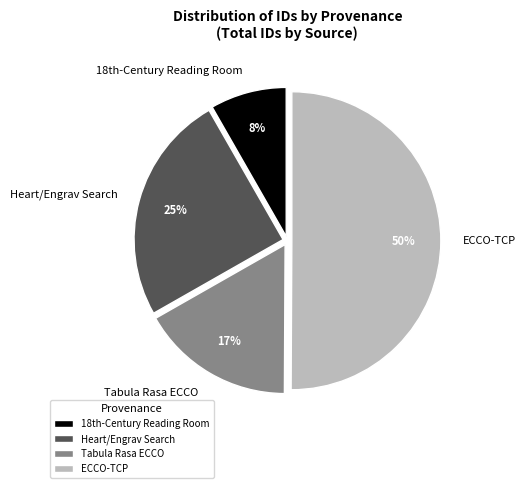

What is the majority slice?

ECCO-TCP